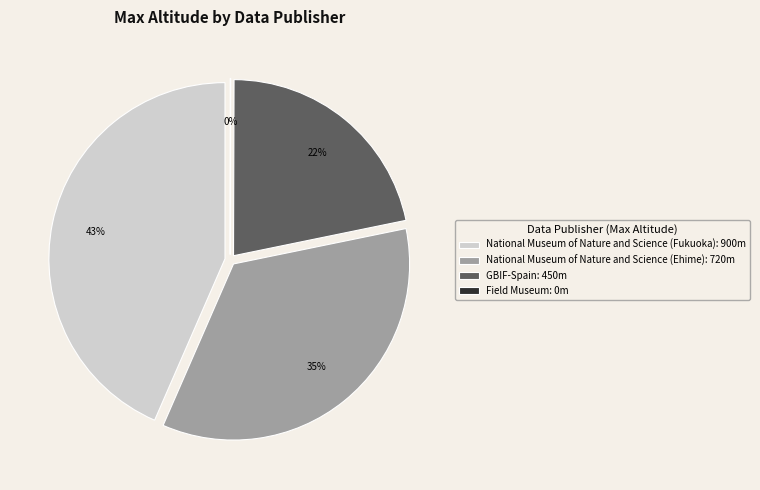

Which has a higher value, Field Museum or GBIF-Spain?

GBIF-Spain